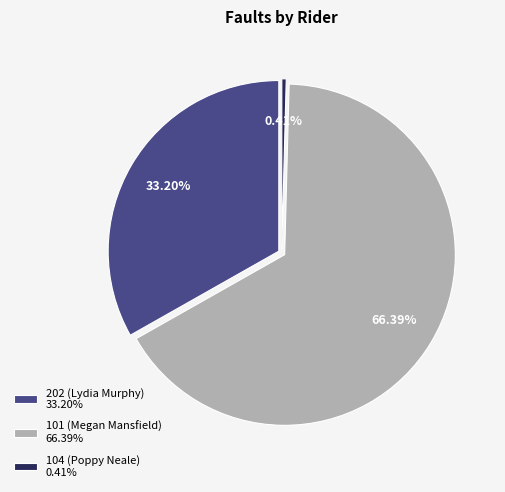

Is there a majority slice in this chart?

Yes